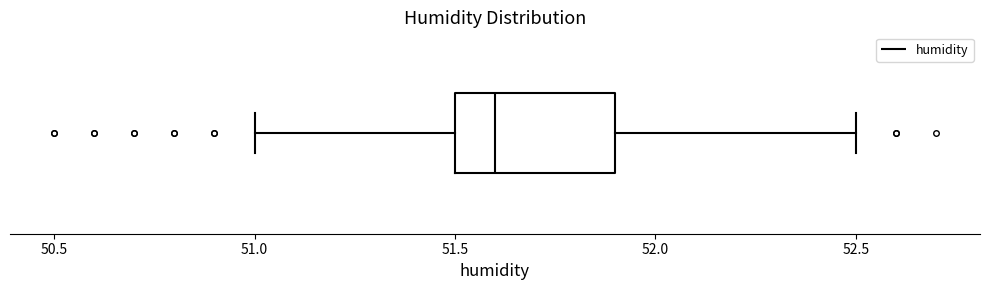

Transcribe this box plot: give where the median line is, the range the box spans, and where the two whiskers end, as read against the x-axis. The values are not printed on the chart, so give them approximately, as read against the axis.

median 51.6, box 51.5 to 51.9, whiskers 51.0 to 52.5